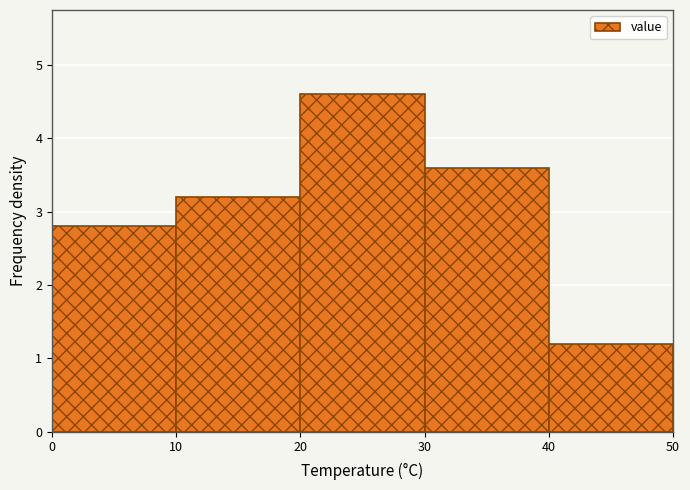

Reading left to right, list every bar in this chart as the range it spans on the x-axis followed by its height. The values are not printed on the chart, so give them approximately, as read against the axis.

0 to 10: 2.8
10 to 20: 3.2
20 to 30: 4.6
30 to 40: 3.6
40 to 50: 1.2